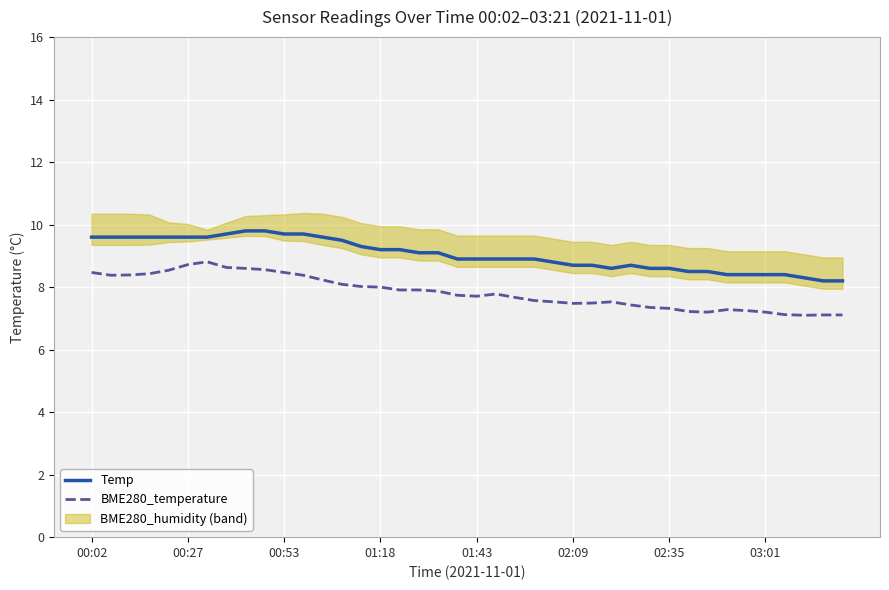

List the series in order of their overall mean, lowest first.

BME280_temperature, Temp